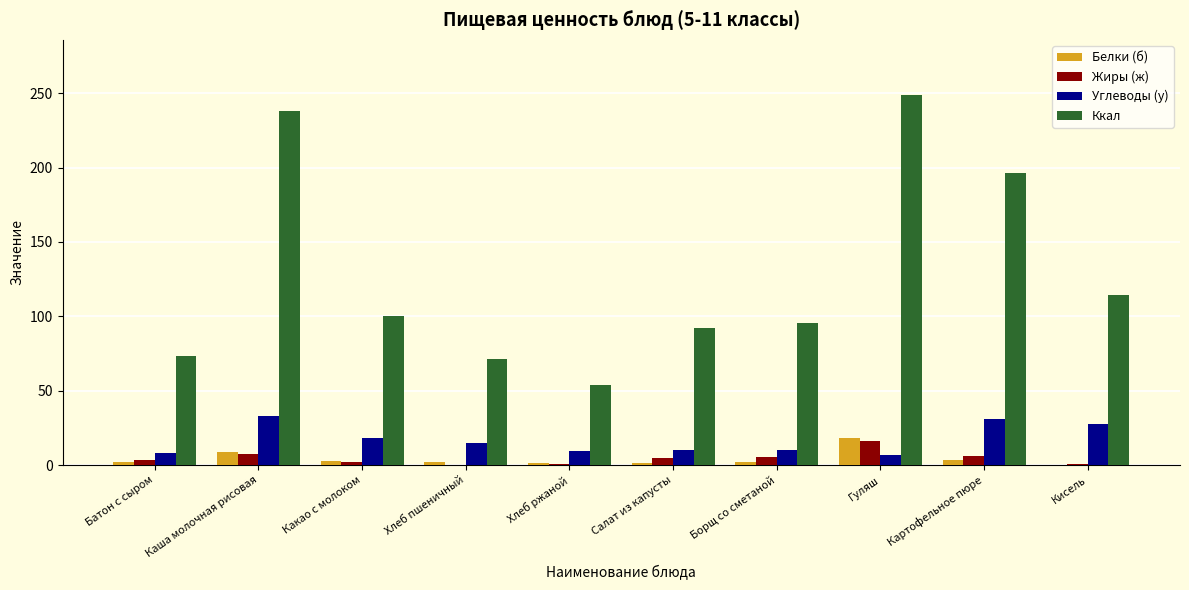

Between Батон с сыром and Гуляш, which series saw the biggest shift?

Ккал